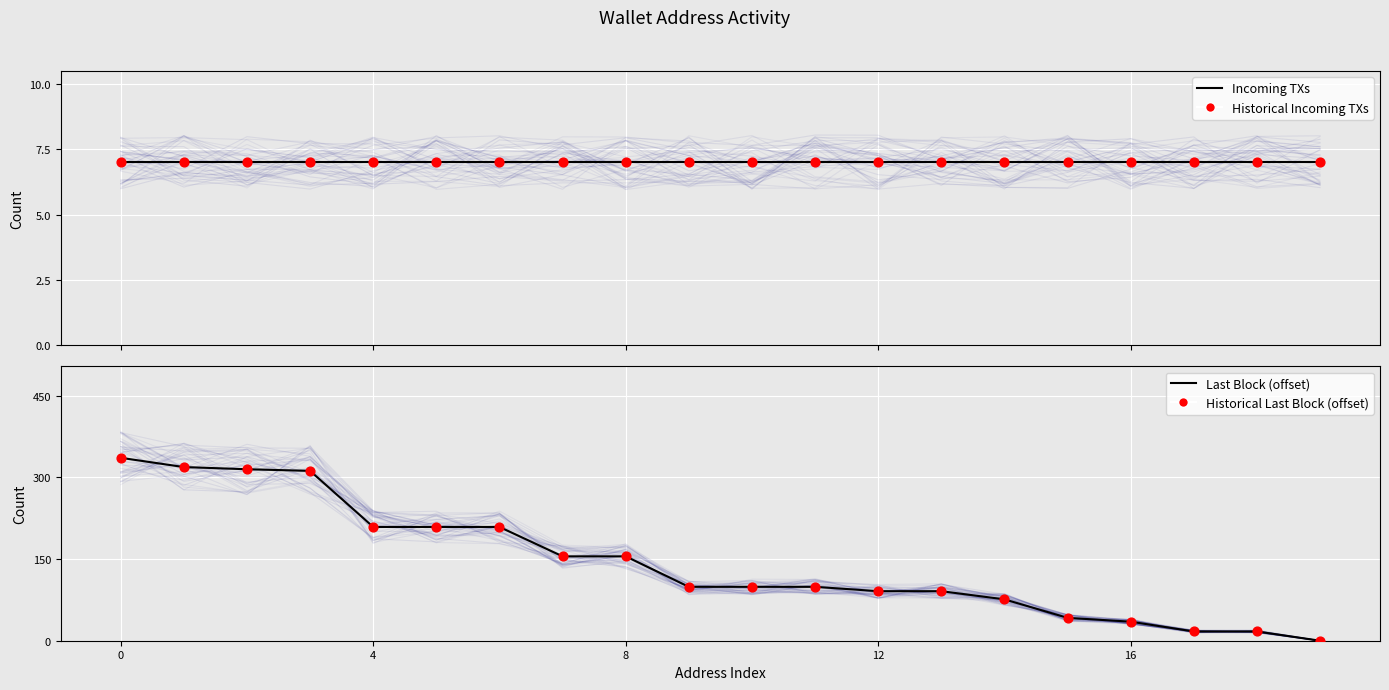

Is the value of Incoming TXs at 18 greater than the value of Historical Last Block (offset) at 18?

No